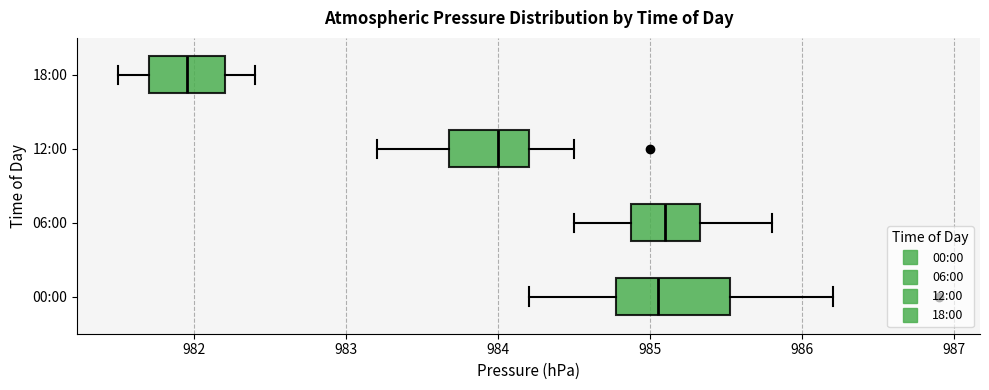

Where is the left edge of the box for 06:00 on the x-axis? The values are not printed on the chart, so give them approximately, as read against the axis.

984.9